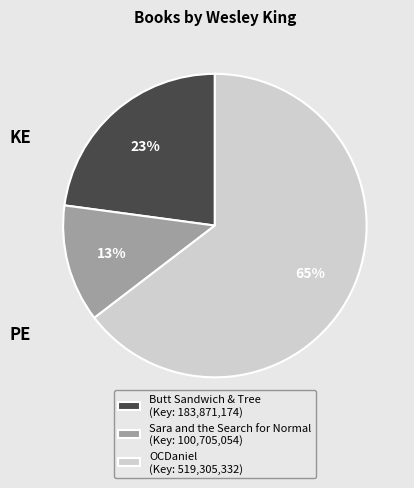

Count the number of slices in the pie.

3